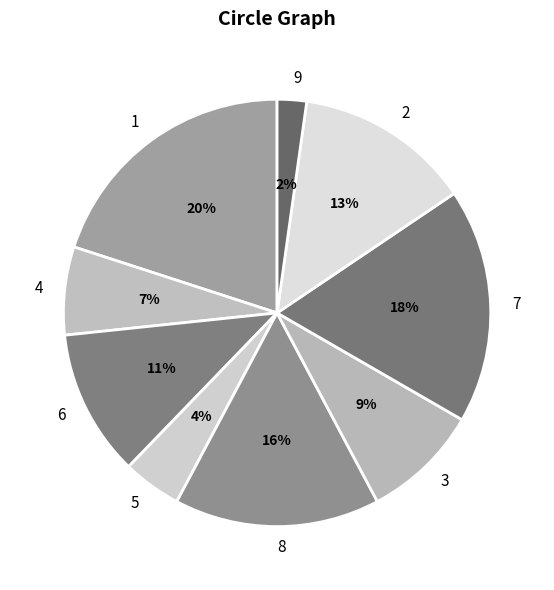

To the nearest percent, what is the difference between the largest and smallest slice percentages?

18%